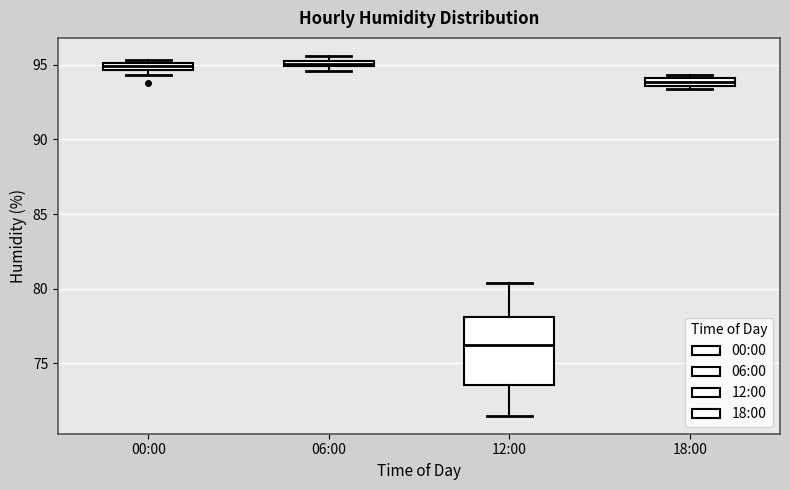

Which box has the lowest median line?

12:00